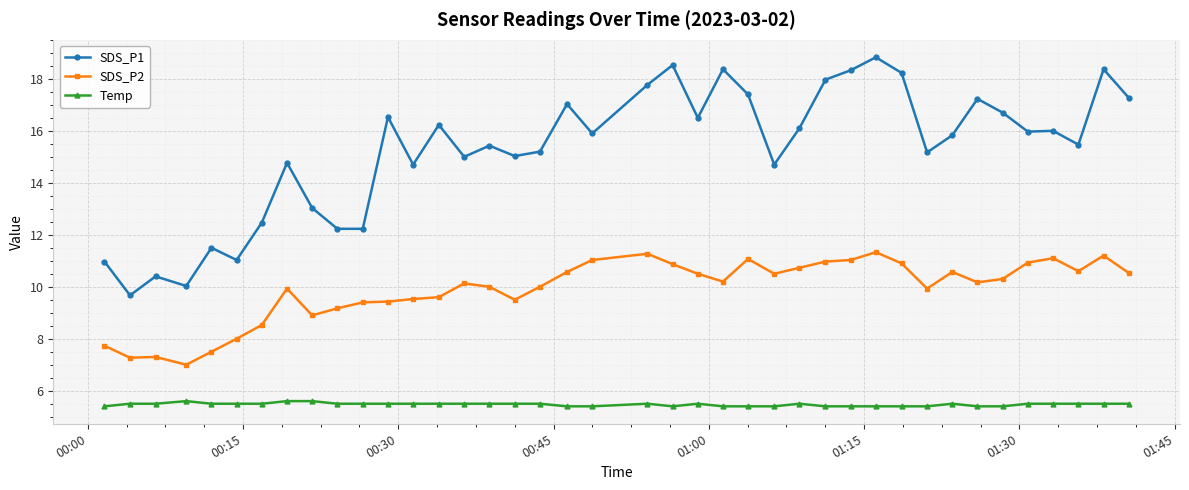

True or false: Temp and SDS_P2 cross at least once.

False